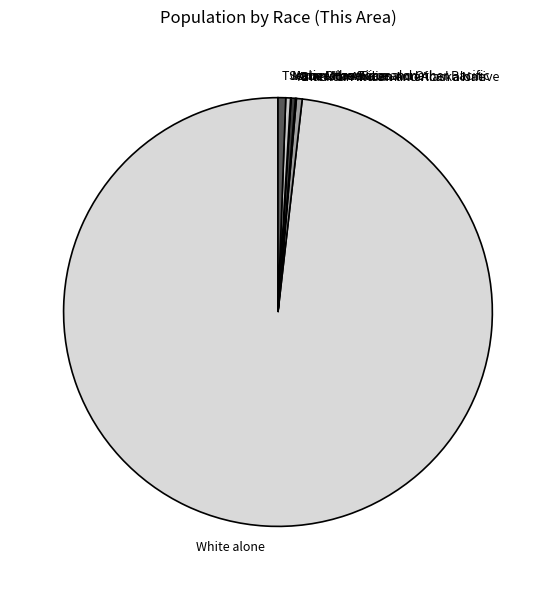

Do White alone and Black or African American alone together represent more than half of the pie?

Yes